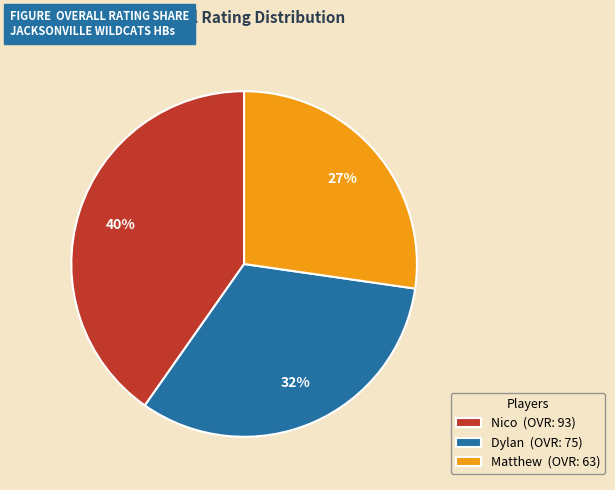

To the nearest percent, what portion does Nico represent?

40%